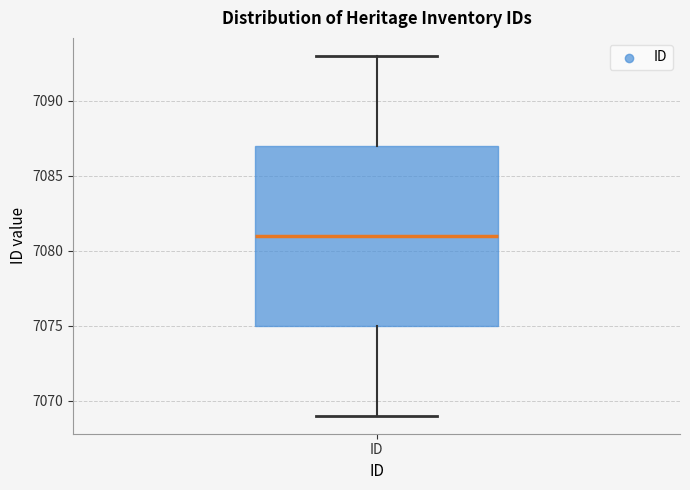

Read this box plot against the y-axis: the position of the median line, the range covered by the box, and the ends of both whiskers. The values are not printed on the chart, so give them approximately, as read against the axis.

median 7081, box 7075 to 7087, whiskers 7069 to 7093